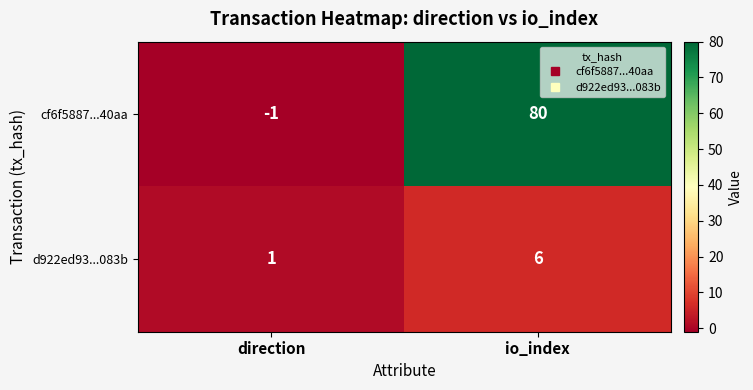

Reading left to right, list all the values displayed in this chart.

cf6f5887...40aa: direction=-1	io_index=80
d922ed93...083b: direction=1	io_index=6